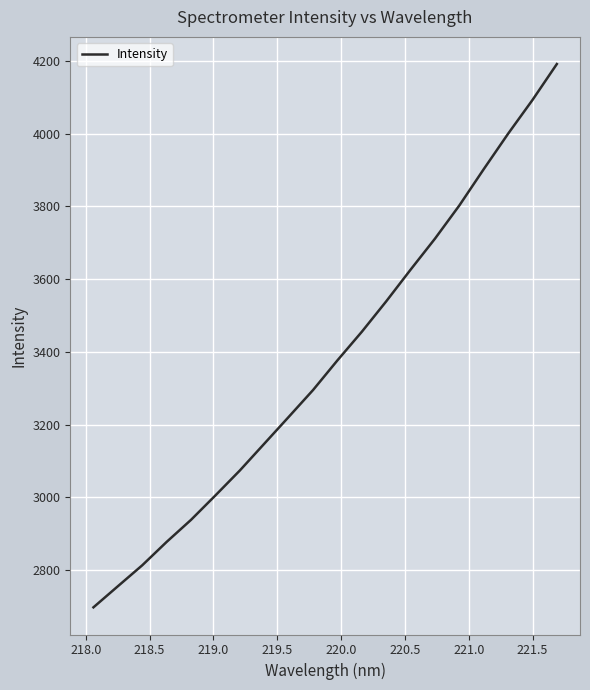

What is the maximum value shown in the chart?

4191.3